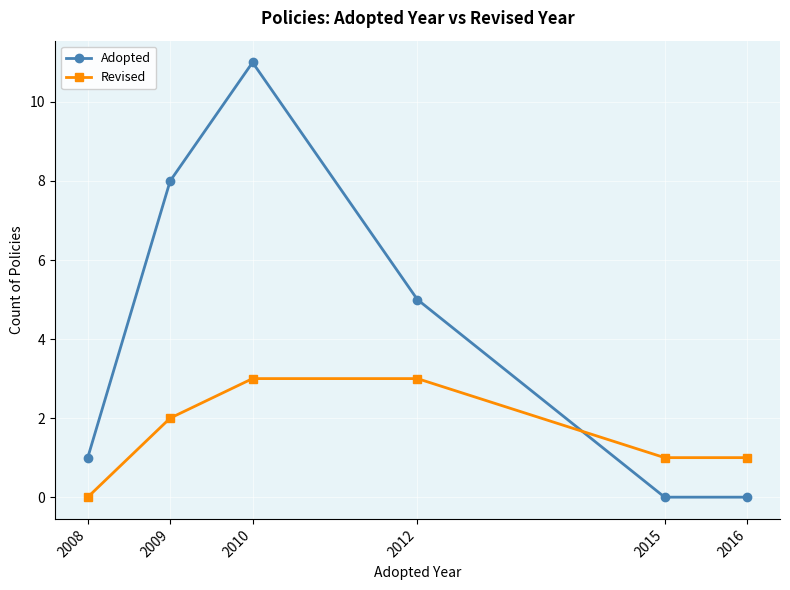

Does the chart have visible grid lines?

Yes